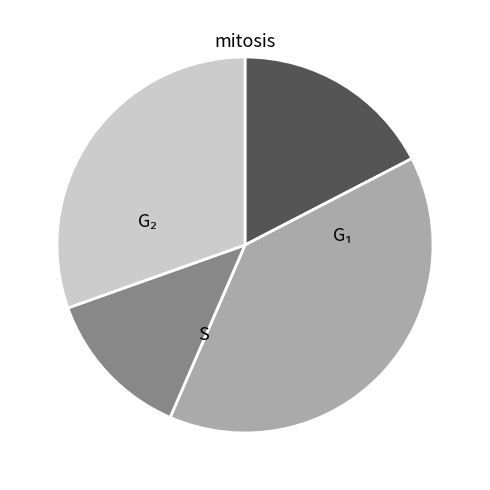

The mitosis slice represents 17% of the pie. True or false?

True